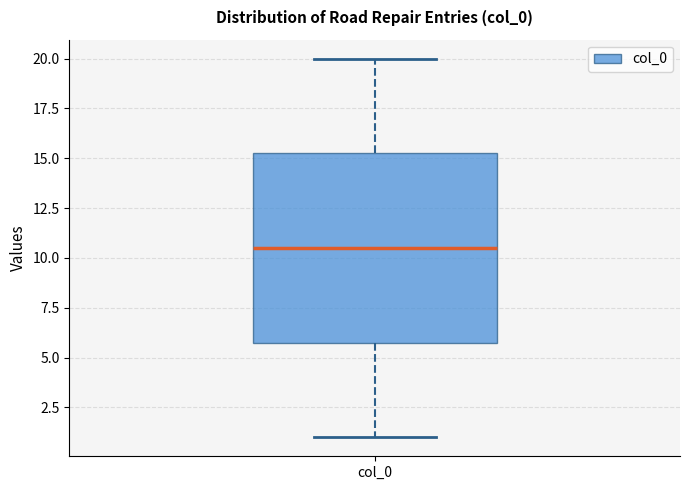

Where does the lower whisker of the box for col_0 end on the y-axis? The values are not printed on the chart, so give them approximately, as read against the axis.

1.0